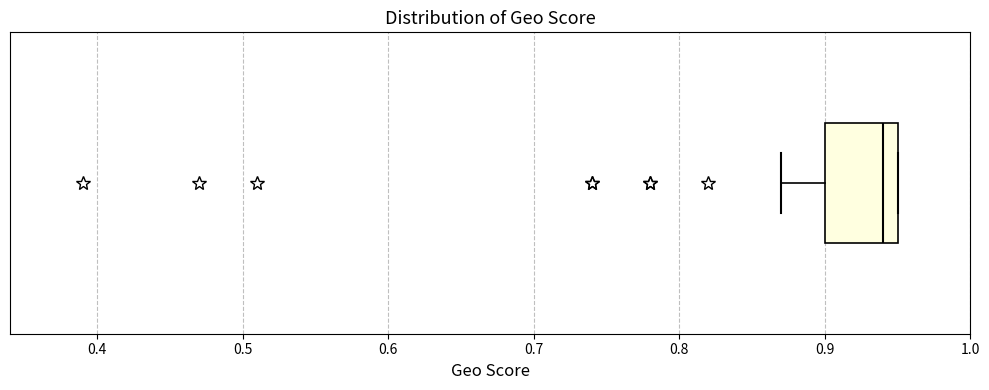

Where does the left whisker of the box end on the x-axis? The values are not printed on the chart, so give them approximately, as read against the axis.

0.87